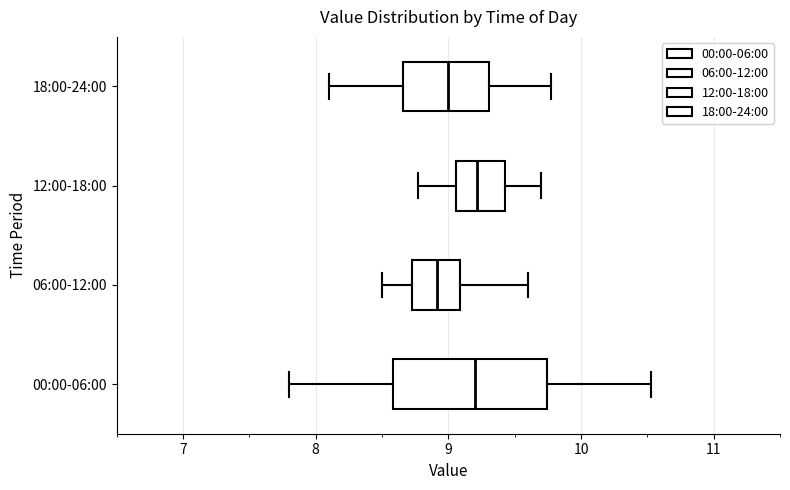

Where is the right edge of the box for 18:00-24:00 on the x-axis? The values are not printed on the chart, so give them approximately, as read against the axis.

9.3